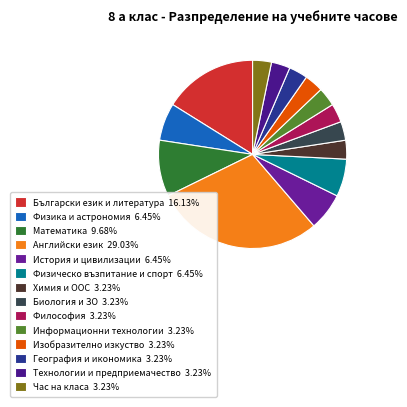

To the nearest percent, what is the combined percentage of География и икономика and Химия и ООС?

6%